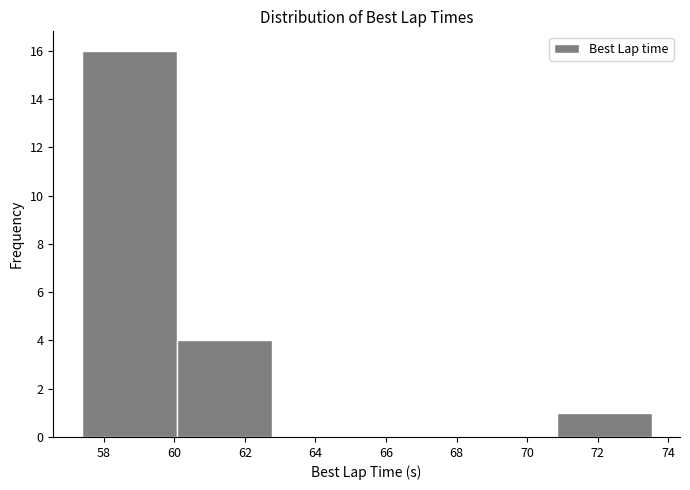

Reading left to right, transcribe this chart: for each bar, give the range it covers on the x-axis and its height. Neither the bar edges nor the heights are printed on the chart, so give them approximately, as read against the axes.

57.4 to 60.0: 16
60.0 to 62.8: 4
62.8 to 65.4: 0
65.4 to 68.2: 0
68.2 to 70.8: 0
70.8 to 73.6: 1